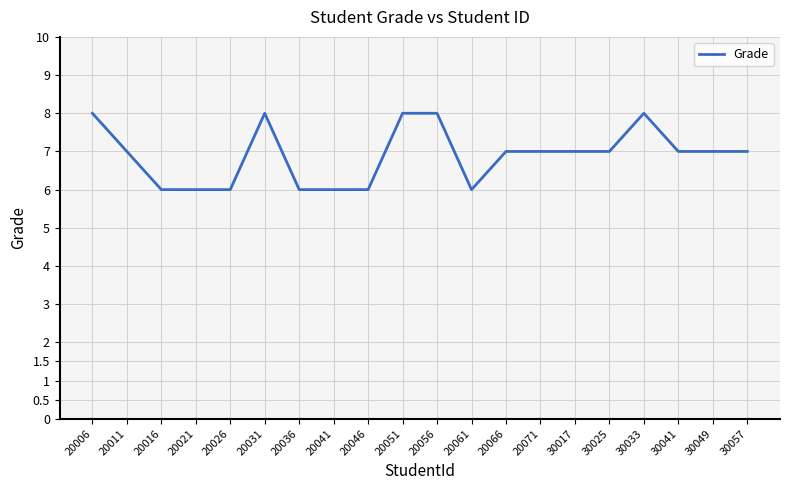

What is the minimum value shown in the chart?

6